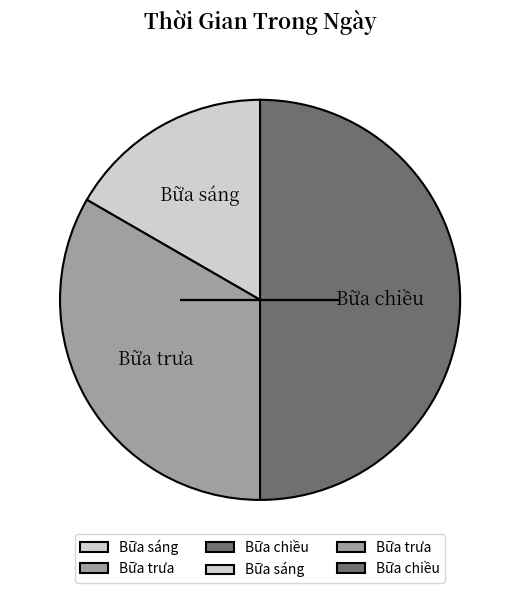

What is the largest slice in the pie chart?

Bữa chiều